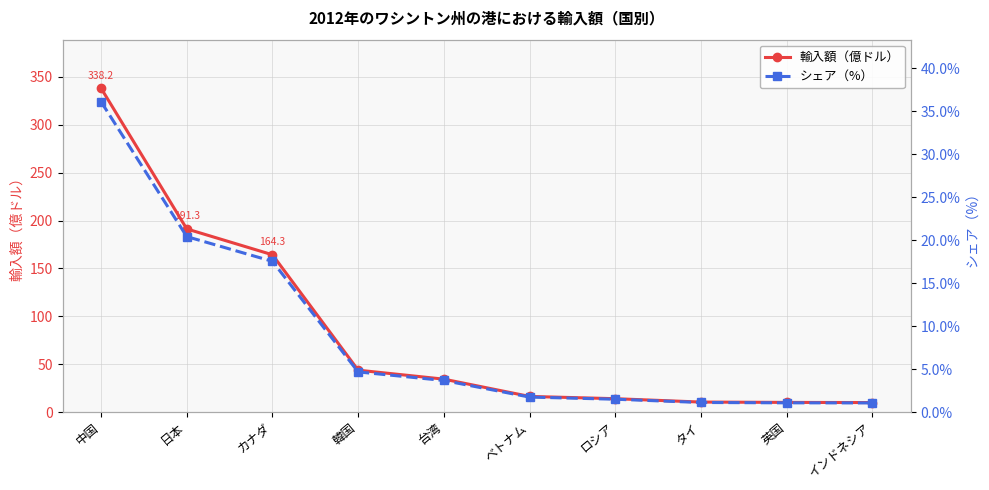

Which series has the largest total across all categories?

輸入額（億ドル）